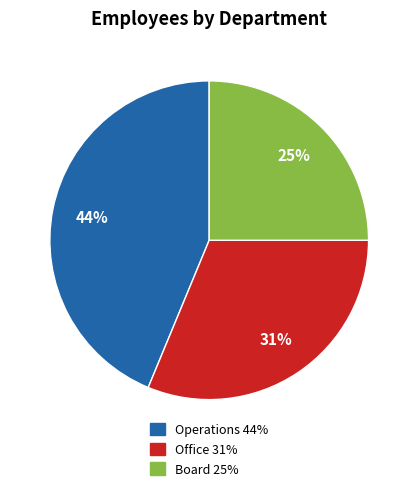

To the nearest percent, what percentage of the pie is Board?

25%